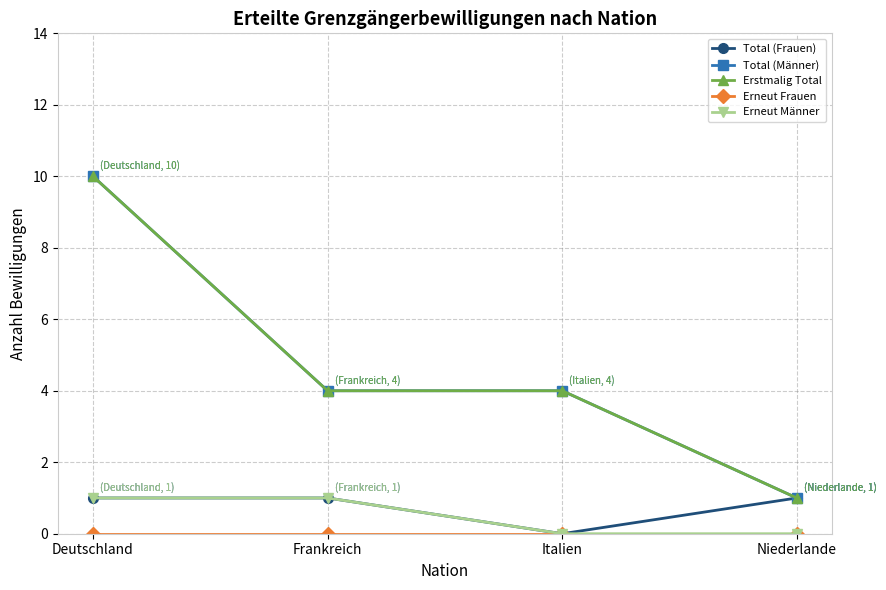

True or false: Total (Frauen) and Erstmalig Total intersect in this chart.

False